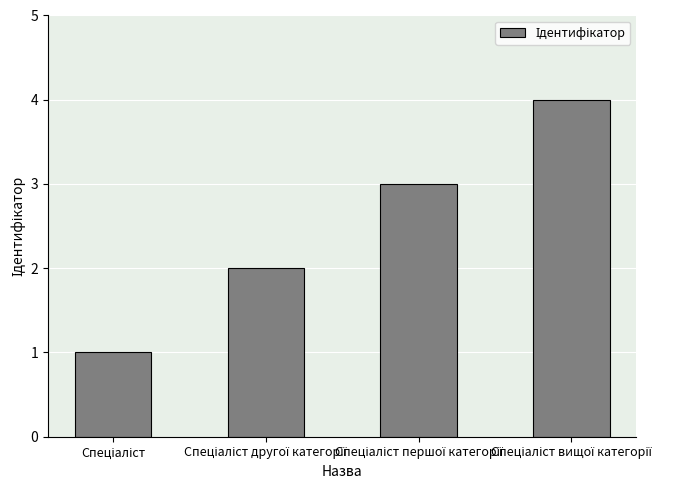

What is the greatest value displayed?

4